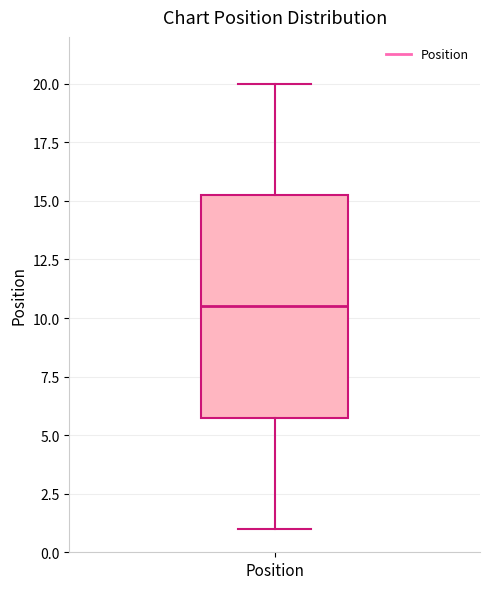

Where does the lower whisker of the box for Position end on the y-axis? The values are not printed on the chart, so give them approximately, as read against the axis.

1.0